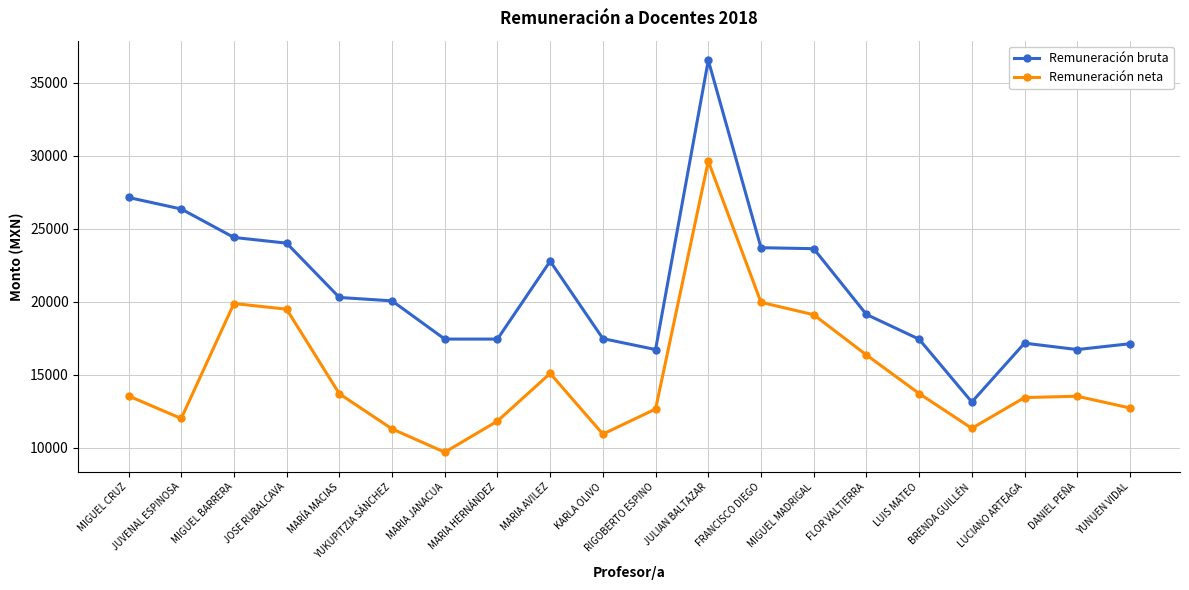

True or false: Remuneración bruta has more than 1 points higher than both neighbors.

True